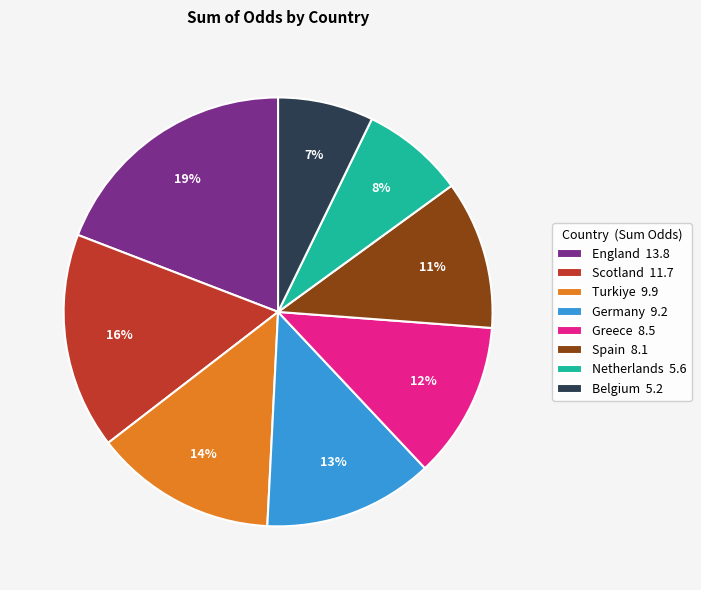

What is the largest slice in the pie chart?

England 13.8